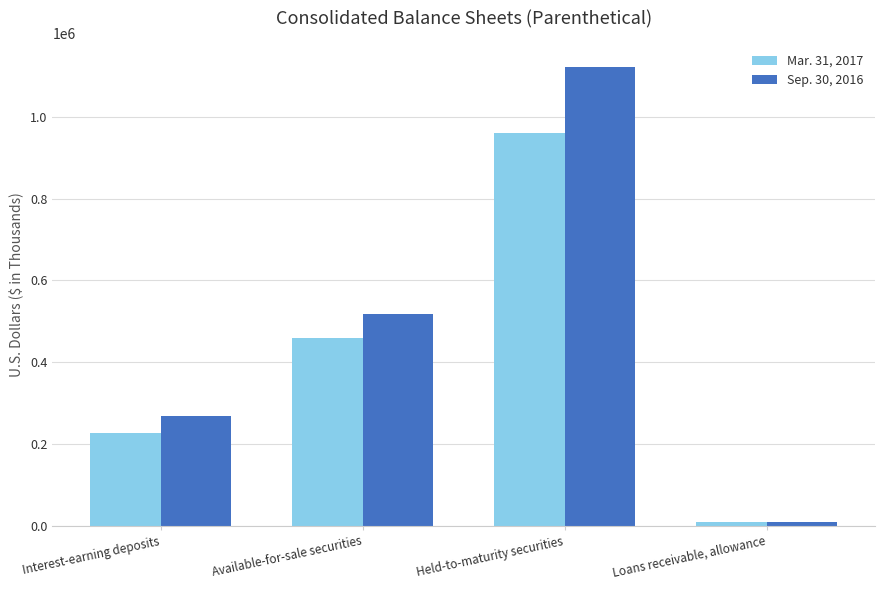

Read the Mar. 31, 2017 value at Available-for-sale securities, to the nearest 100.

458300